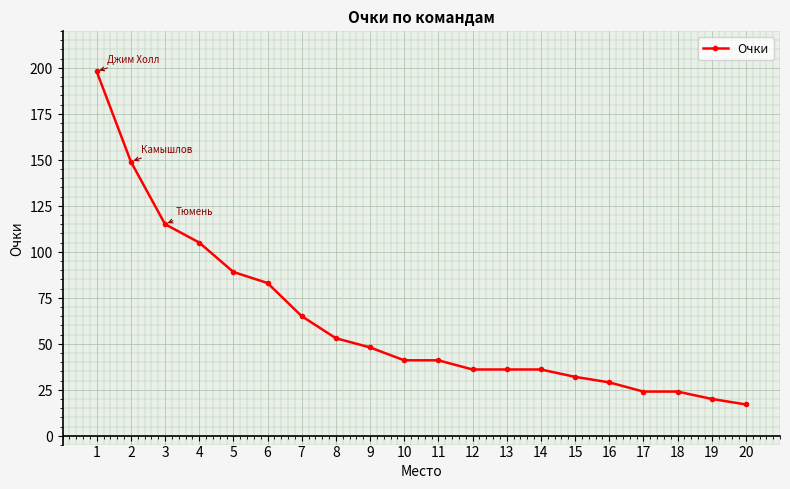

Reading right to left, transcribe all the data shown in this chart.

17	20	24	24	29	32	36	36	36	41	41	48	53	65	83	89	105	115	149	198